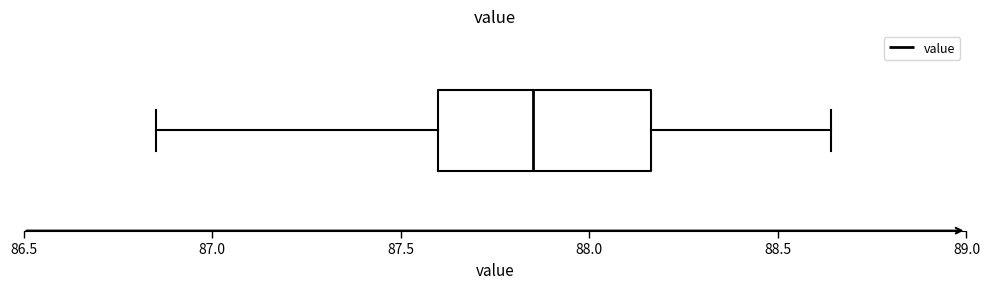

Read this box plot against the x-axis: the position of the median line, the range covered by the box, and the ends of both whiskers. The values are not printed on the chart, so give them approximately, as read against the axis.

median 87.85, box 87.60 to 88.15, whiskers 86.85 to 88.65